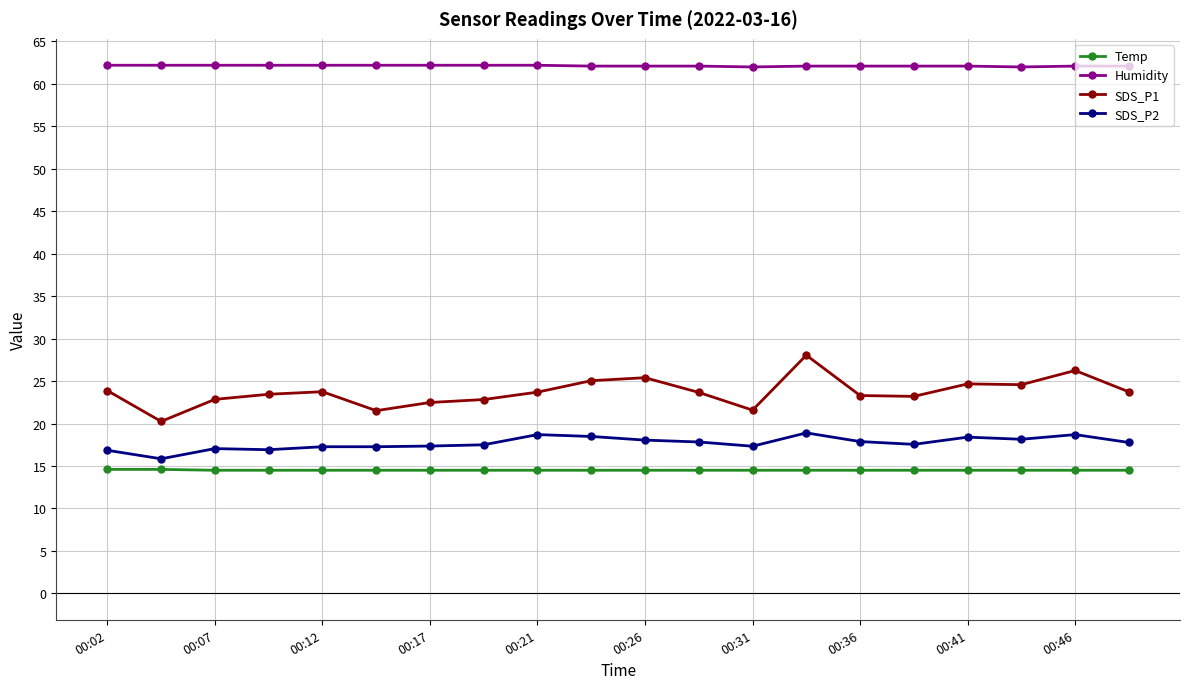

Which series has the largest total across all categories?

Humidity